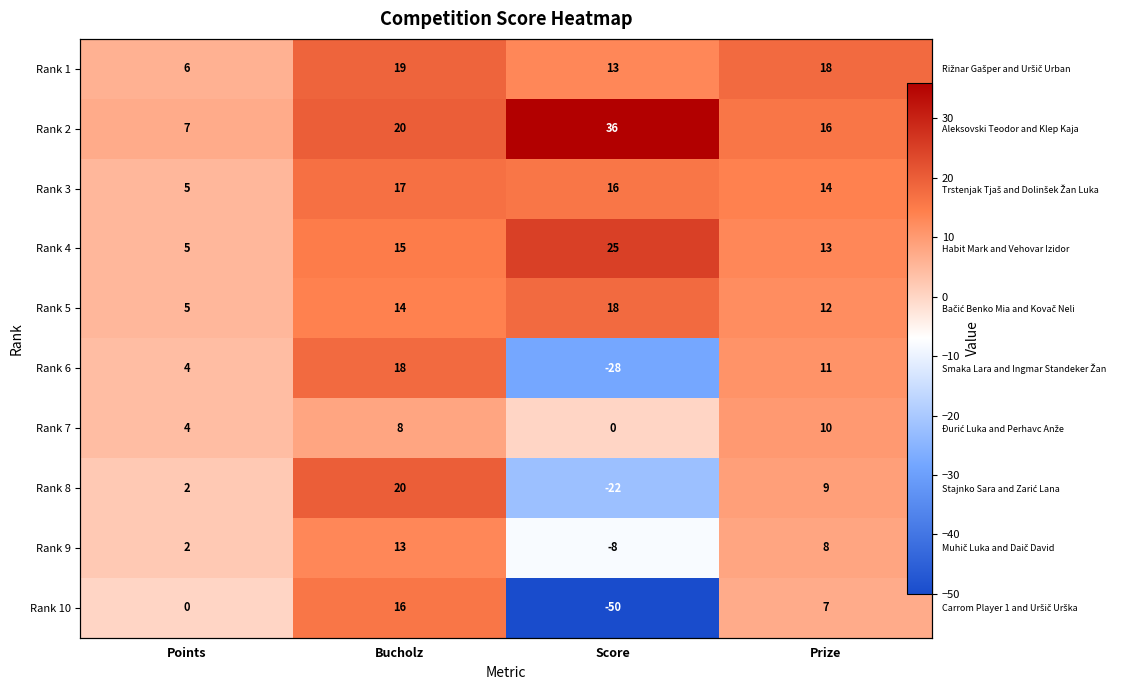

Where does the Rank 3 series first go above 16?

Bucholz